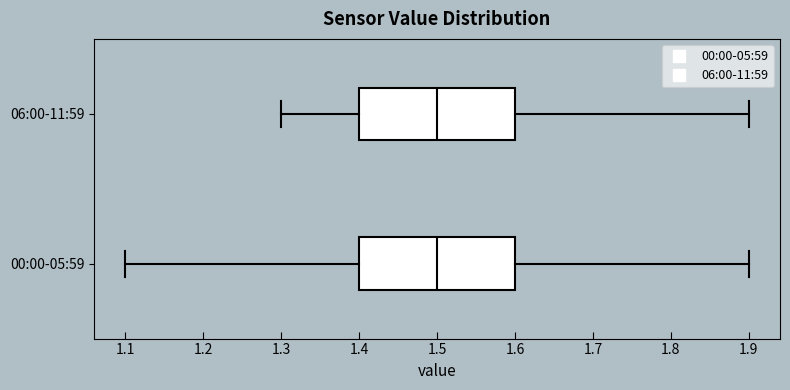

Reading bottom to top, read every box against the x-axis: the position of its median line, the range the box covers, and the ends of its whiskers. The values are not printed on the chart, so give them approximately, as read against the axis.

00:00-05:59: median 1.5, box 1.4 to 1.6, whiskers 1.1 to 1.9
06:00-11:59: median 1.5, box 1.4 to 1.6, whiskers 1.3 to 1.9